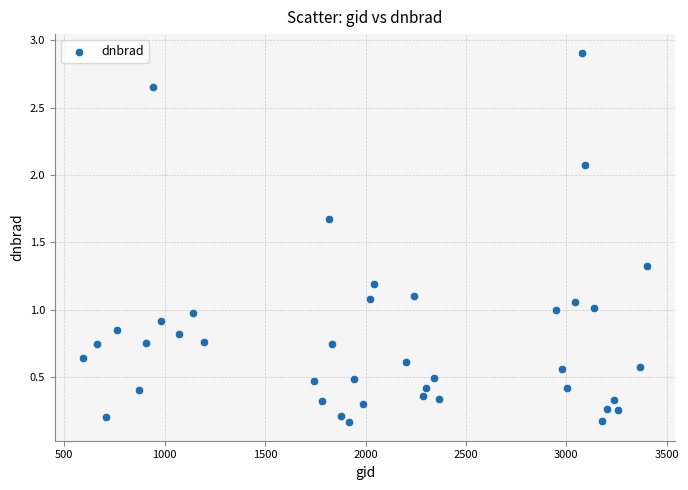

What is the range of X values (max minus min)?

2808.0